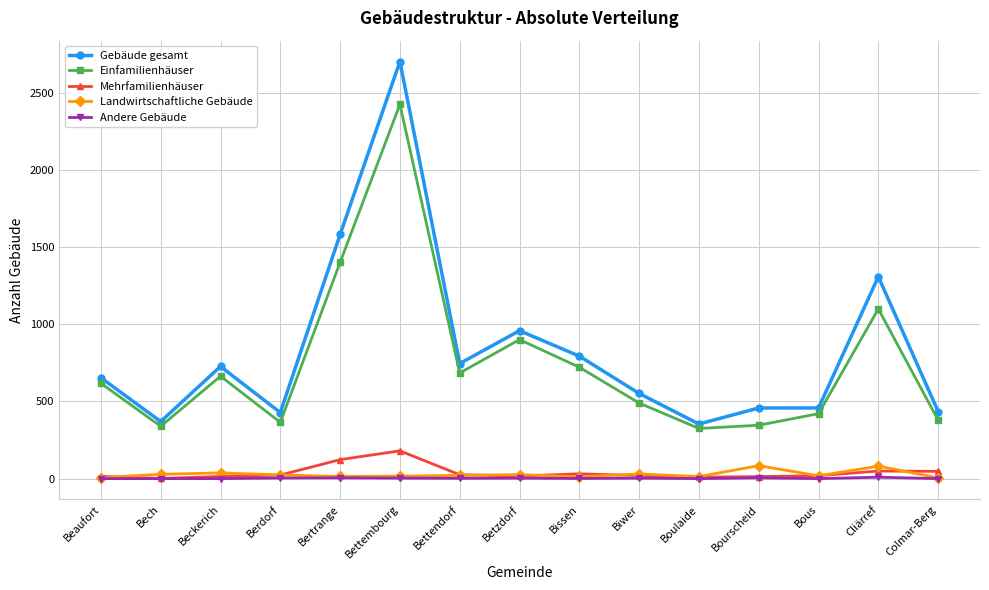

What are all the series names shown in the legend?

Gebäude gesamt, Einfamilienhäuser, Mehrfamilienhäuser, Landwirtschaftliche Gebäude, Andere Gebäude